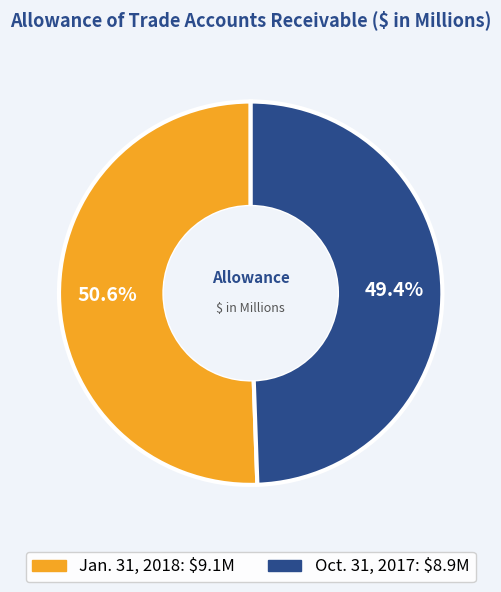

The Oct. 31, 2017 slice represents 49% of the pie. True or false?

True